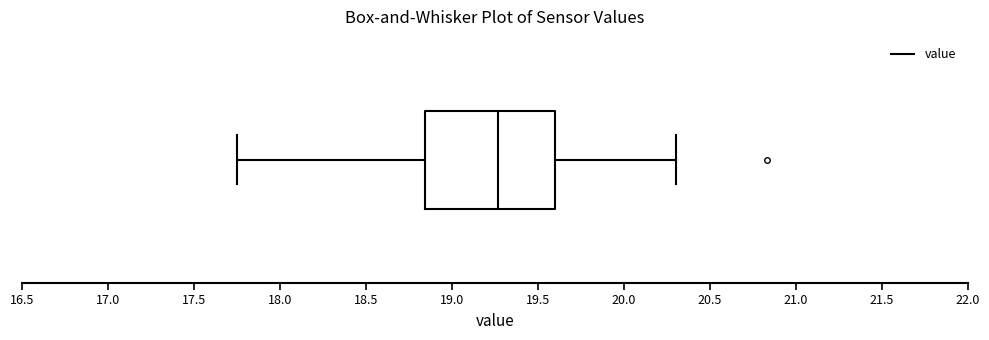

Read this box plot against the x-axis: the position of the median line, the range covered by the box, and the ends of both whiskers. The values are not printed on the chart, so give them approximately, as read against the axis.

median 19.25, box 18.85 to 19.60, whiskers 17.75 to 20.30